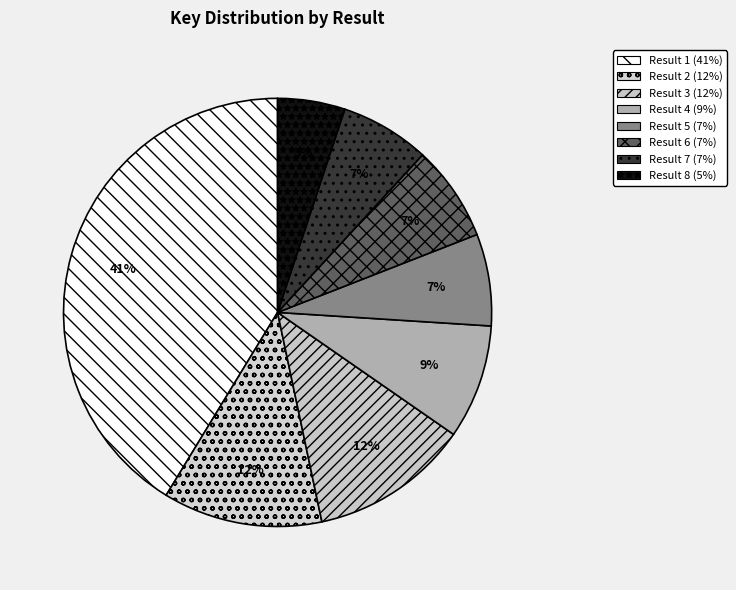

What is the smallest slice in the pie chart?

Result 8